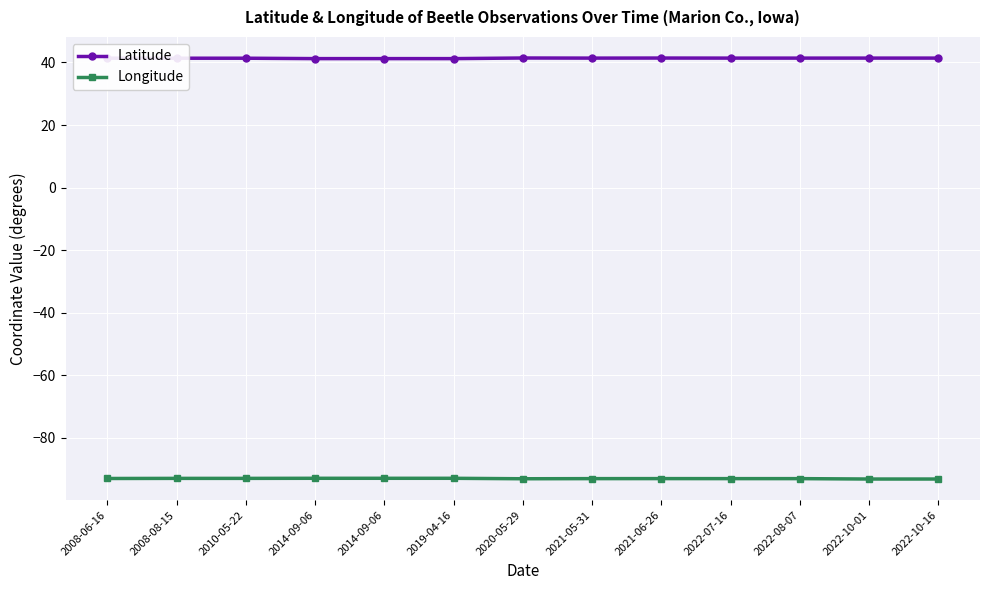

Reading right to left, list all the values displayed in this chart.

Latitude: 41.4	41.4	41.4	41.4	41.4	41.4	41.4	41.2	41.2	41.2	41.4	41.4	41.4
Longitude: -93.2	-93.2	-93.1	-93.1	-93.1	-93.1	-93.1	-93.0	-93.0	-93.0	-93.0	-93.0	-93.0